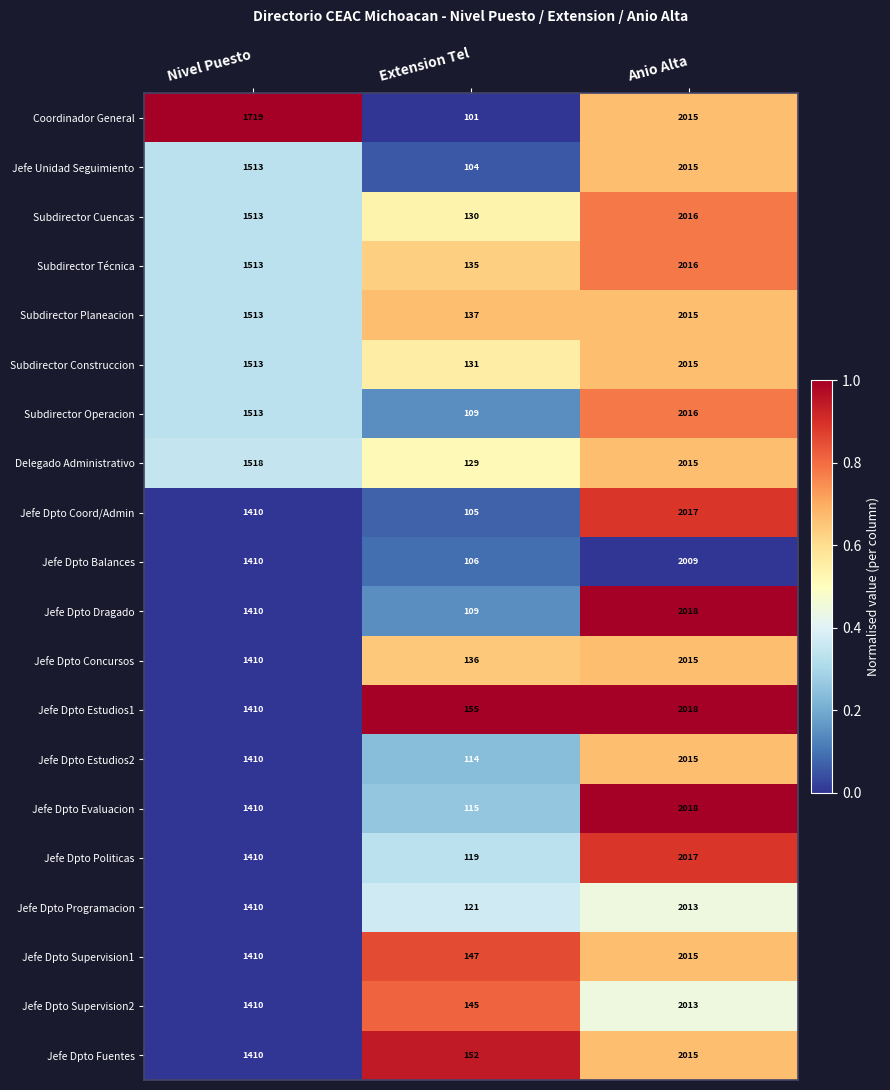

What is the total value across all series at Nivel Puesto?

29235